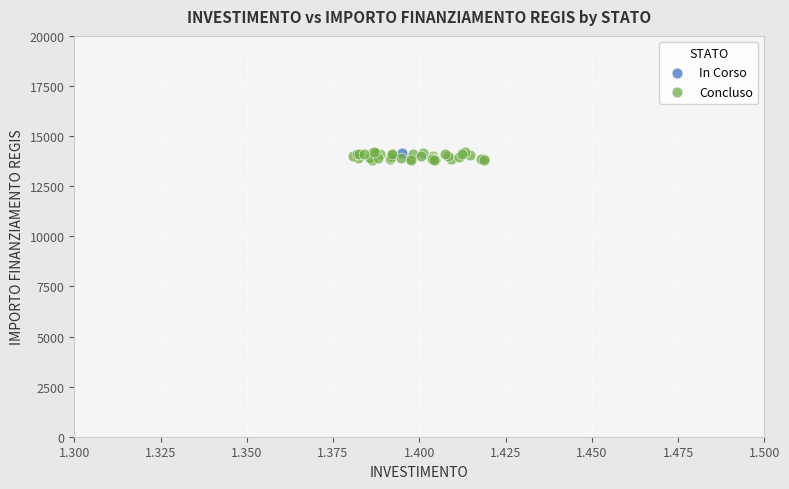

What are all the series names shown in the legend?

In Corso, Concluso